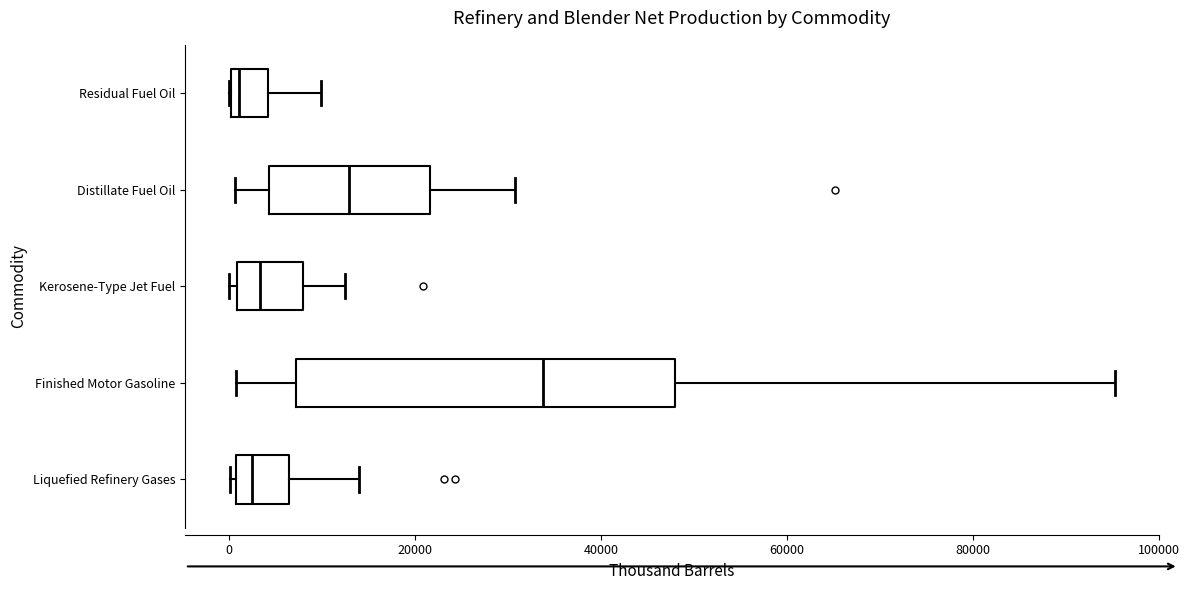

Reading bottom to top, transcribe this box plot: for each box, give where its median line is, the range the box spans, and where its two whiskers end, as read against the x-axis. The values are not printed on the chart, so give them approximately, as read against the axis.

Liquefied Refinery Gases: median 2000, box 0 to 6000, whiskers 0 (just left of the box's left edge) to 14000
Finished Motor Gasoline: median 34000, box 8000 to 48000, whiskers 0 to 96000
Kerosene-Type Jet Fuel: median 4000, box 0 to 8000, whiskers 0 (just left of the box's left edge) to 12000
Distillate Fuel Oil: median 12000, box 4000 to 22000, whiskers 0 to 30000
Residual Fuel Oil: median 2000, box 0 to 4000, whiskers 0 to 10000